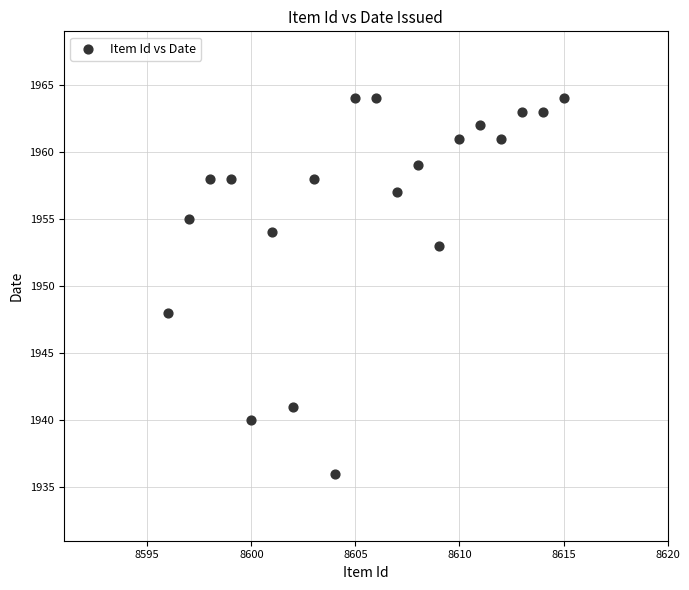

What is the range of Y values (max minus min)?

28